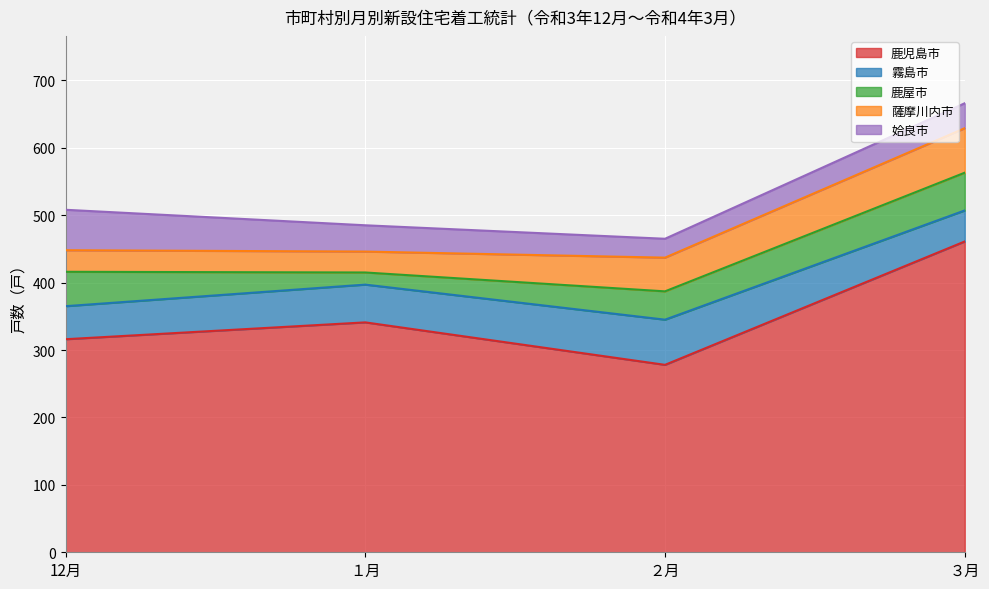

How many data points in 薩摩川内市 are less than 50?

2